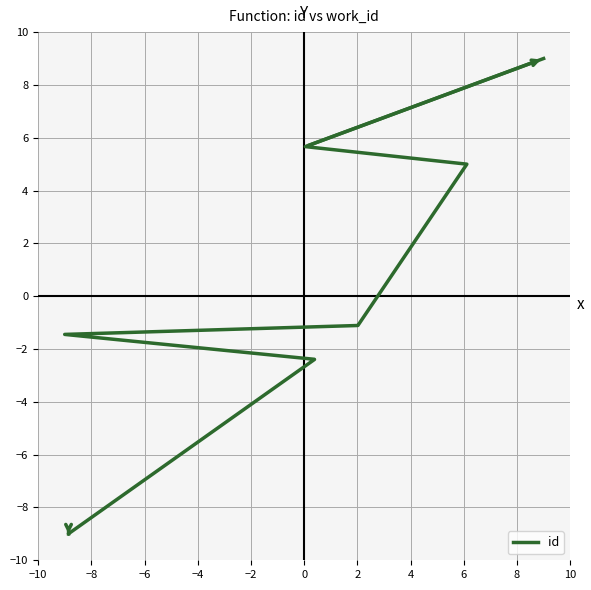

Where is the data nearest to the value 0?

2